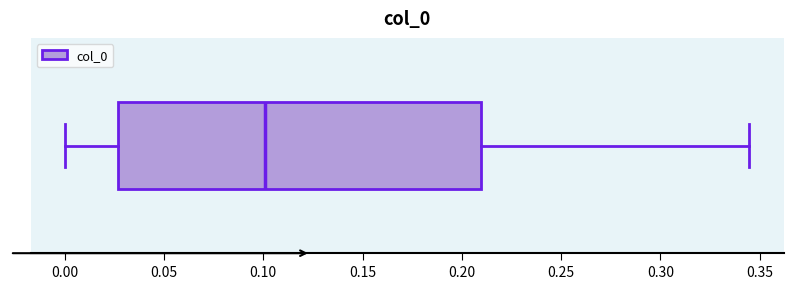

Transcribe this box plot: give where the median line is, the range the box spans, and where the two whiskers end, as read against the x-axis. The values are not printed on the chart, so give them approximately, as read against the axis.

median 0.100, box 0.025 to 0.210, whiskers 0.000 to 0.345